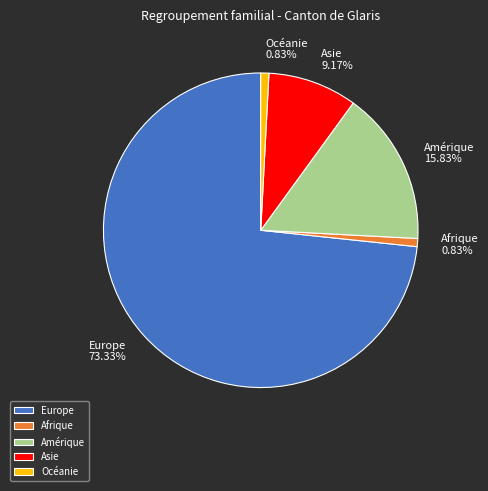

Which has a higher value, Amérique or Océanie?

Amérique